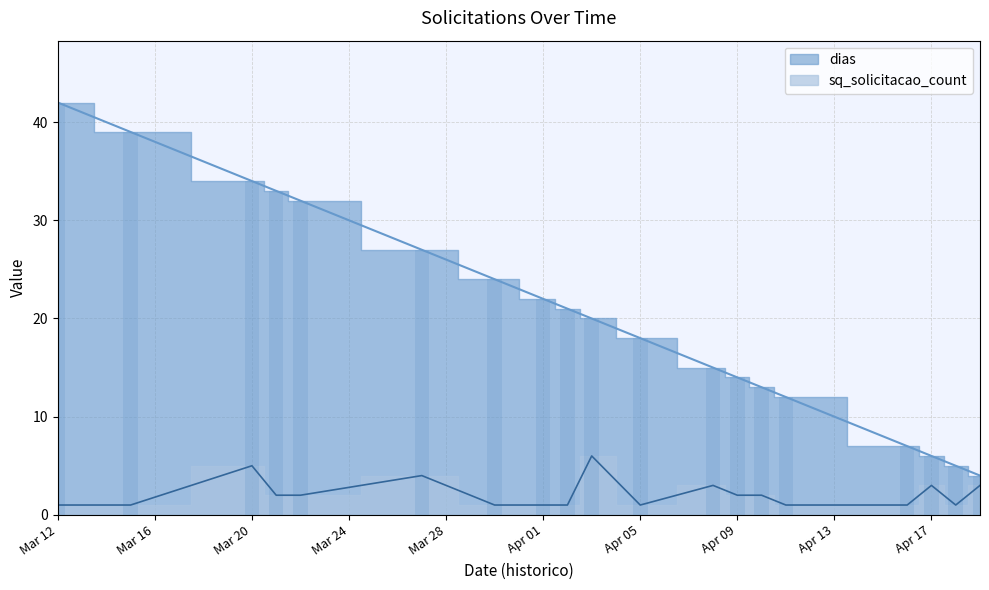

What is the label of the 6th bar from the left?

2024-03-27